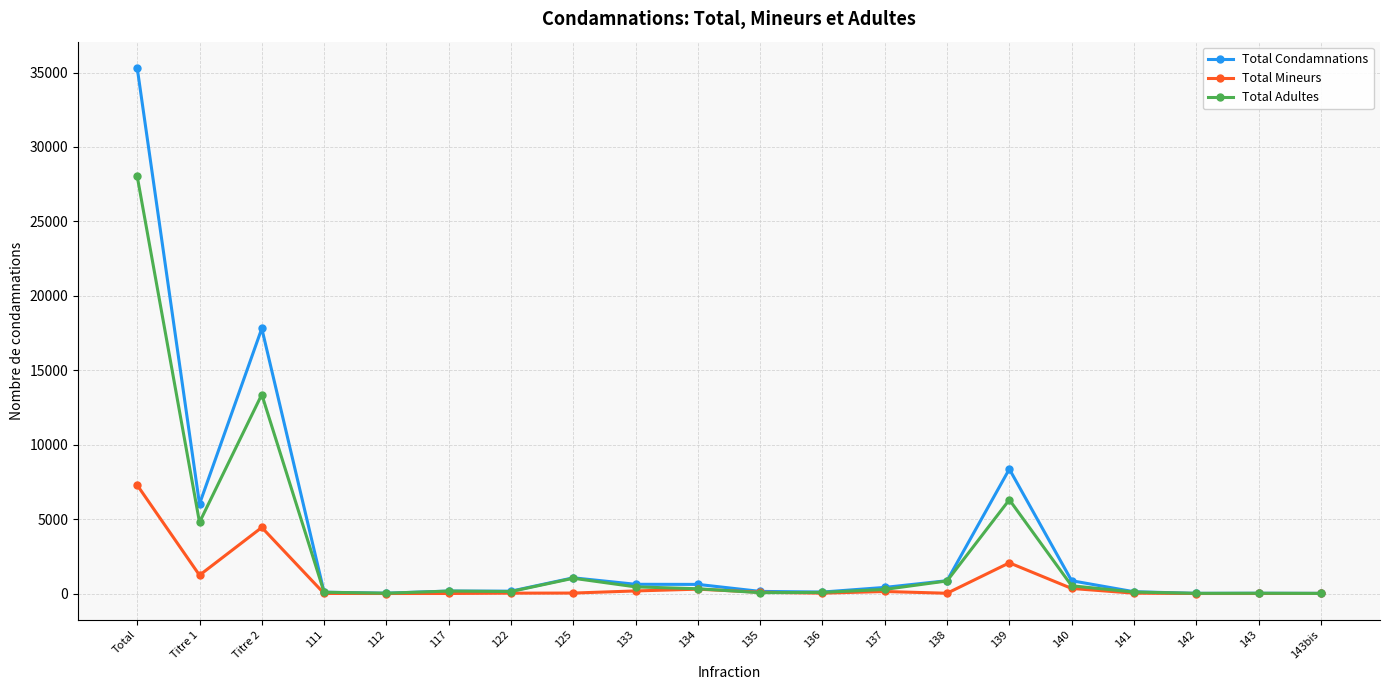

At which category is the sum across all series the highest?

Total